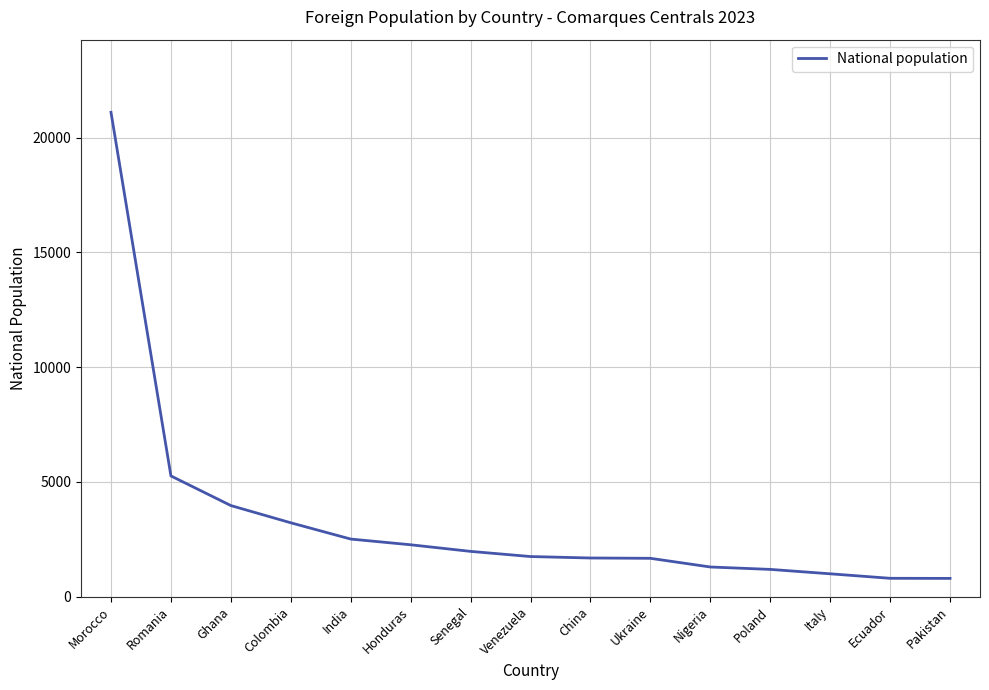

Between Pakistan and Venezuela, which is larger?

Venezuela